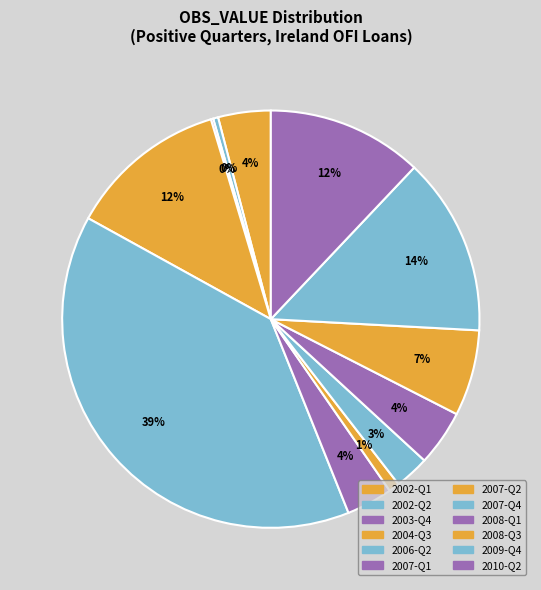

Is there any slice that represents more than half of the pie?

No